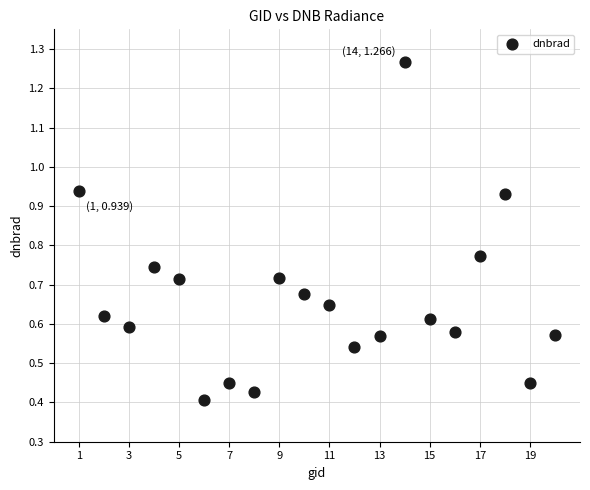

What is the range of X values (max minus min)?

19.0